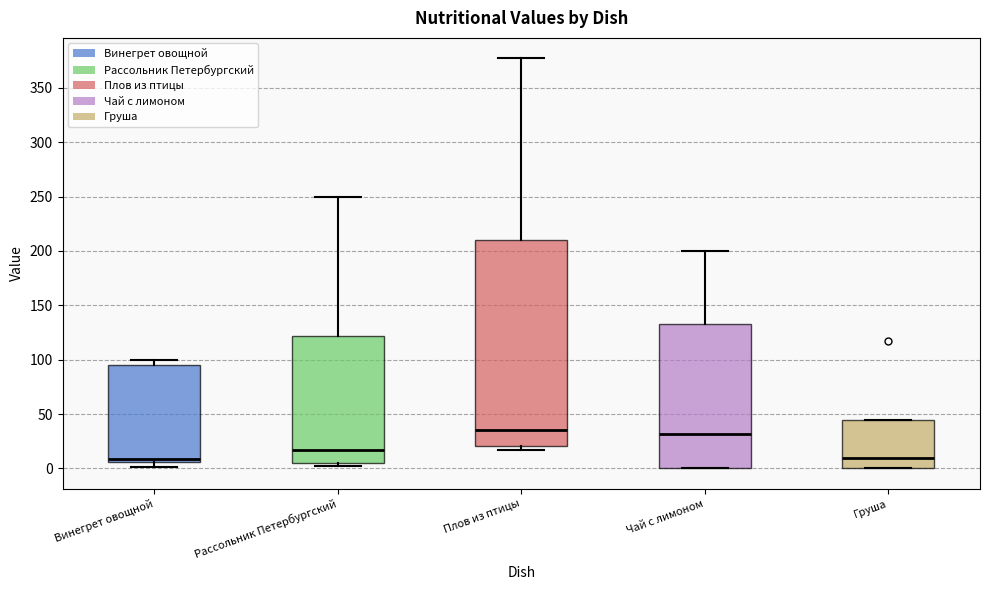

Reading left to right, read every box against the y-axis: the position of its median line, the range the box covers, and the ends of its whiskers. The values are not printed on the chart, so give them approximately, as read against the axis.

Винегрет овощной: median 10, box 5 to 95, whiskers 0 to 100
Рассольник Петербургский: median 15, box 5 to 120, whiskers 0 to 250
Плов из птицы: median 35, box 20 to 210, whiskers 15 to 375
Чай с лимоном: median 30, box 0 to 135, whiskers 0 to 200
Груша: median 10, box 0 to 45, whiskers 0 to 45